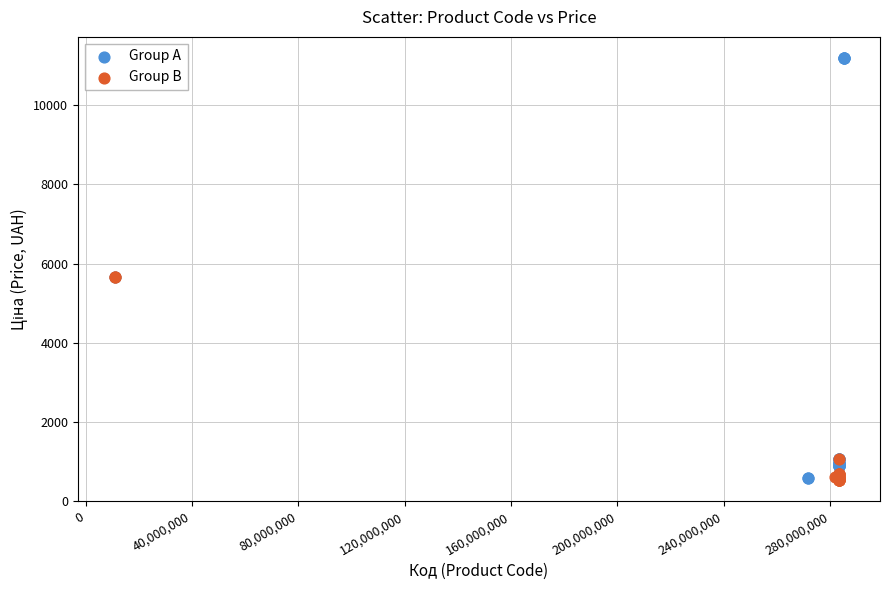

Which series has the largest Y range (max minus min)?

Group A